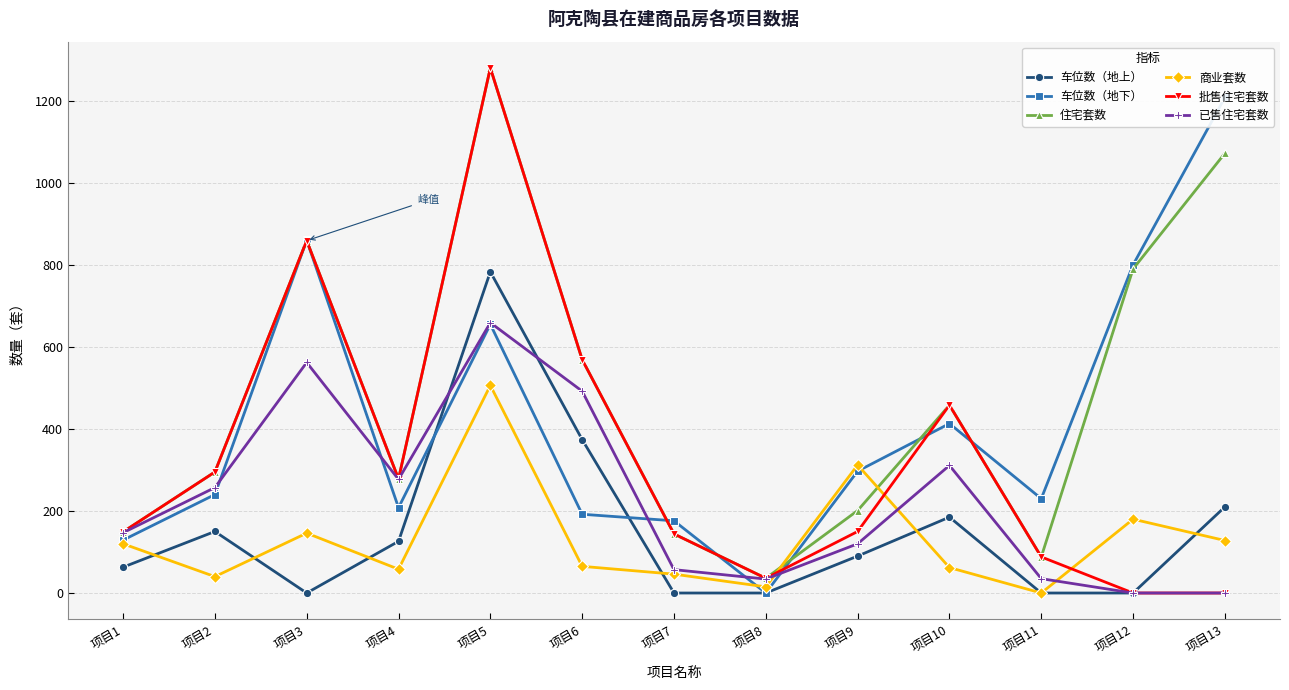

Reading left to right, transcribe all the data shown in this chart.

车位数（地上）: 63	150	0	126	783	374	0	0	90	185	0	0	210
车位数（地下）: 129	240	860	208	655	192	176	0	297	413	230	800	1208
住宅套数: 149	295	859	278	1280	569	144	36	201	458	88	790	1072
商业套数: 120	40	146	58	506	65	46	15	312	62	0	180	128
批售住宅套数: 149	295	859	278	1280	569	144	36	150	458	88	0	0
已售住宅套数: 147	257	562	277	659	492	57	34	120	311	35	0	0